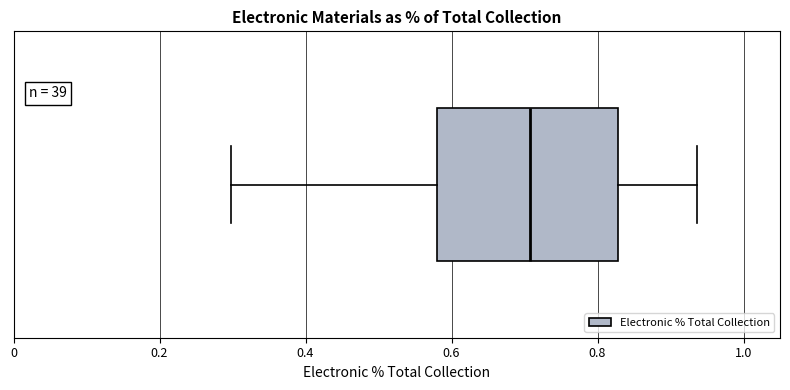

Where does the median line of the box sit on the x-axis? The values are not printed on the chart, so give them approximately, as read against the axis.

0.70